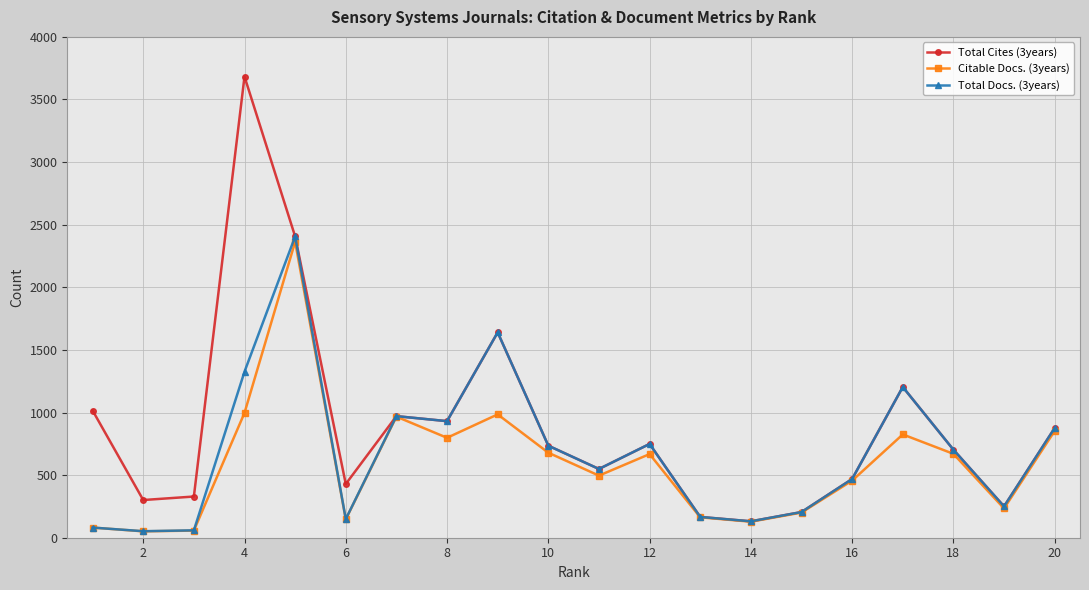

What is the maximum value shown in the chart?

3683